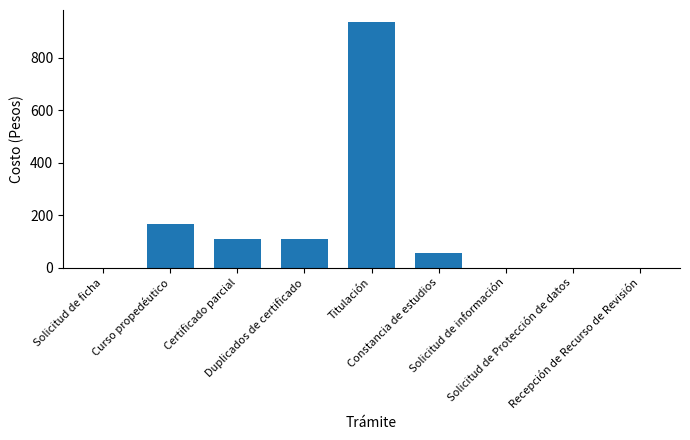

Reading left to right, what are all the values shown in this chart?

Solicitud de ficha=0	Curso propedéutico=165	Certificado parcial=110	Duplicados de certificado=110	Titulación=935	Constancia de estudios=55	Solicitud de información=0	Solicitud de Protección de datos=0	Recepción de Recurso de Revisión=0